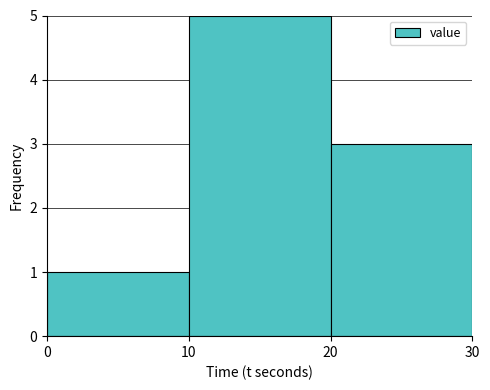

Which range on the x-axis has the tallest bar?

10 to 20